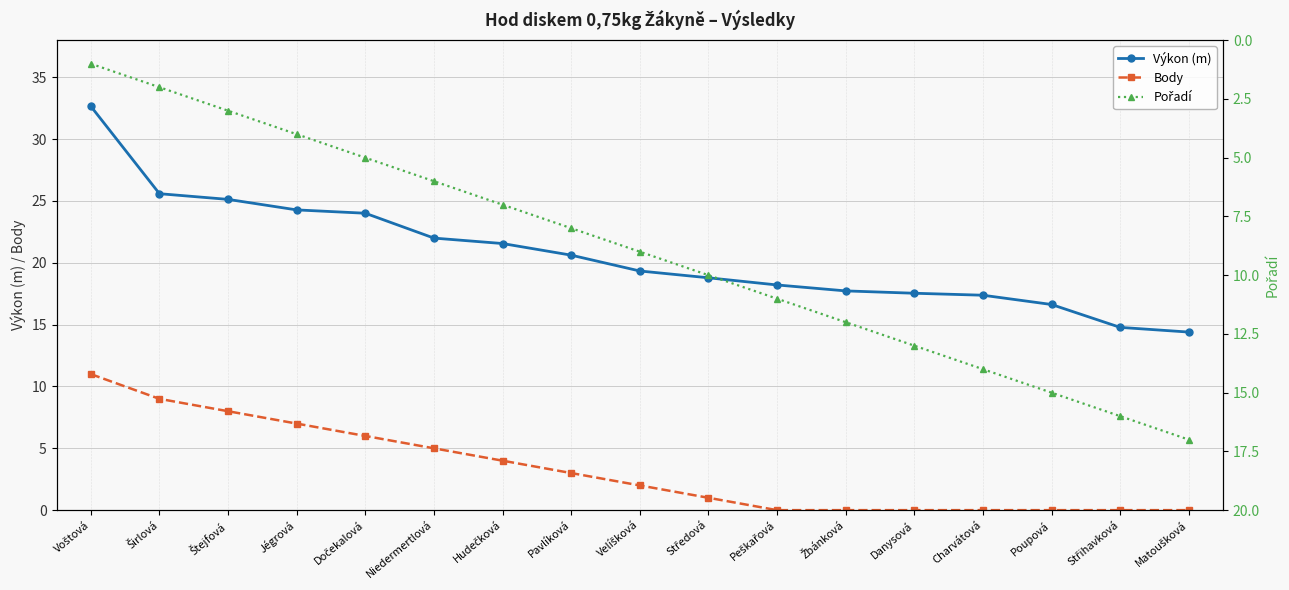

Reading right to left, transcribe all the data shown in this chart.

Výkon (m): Matoušková=14.4	Střihavková=14.8	Poupová=16.6	Charvátová=17.4	Danysová=17.5	Žbánková=17.7	Peškařová=18.2	Středová=18.8	Velíšková=19.3	Pavlíková=20.6	Hudečková=21.6	Niedermertlová=22.0	Dočekalová=24.0	Jégrová=24.3	Štejfová=25.1	Širlová=25.6	Voštová=32.7
Body: Matoušková=0.0	Střihavková=0.0	Poupová=0.0	Charvátová=0.0	Danysová=0.0	Žbánková=0.0	Peškařová=0.0	Středová=1.0	Velíšková=2.0	Pavlíková=3.0	Hudečková=4.0	Niedermertlová=5.0	Dočekalová=6.0	Jégrová=7.0	Štejfová=8.0	Širlová=9.0	Voštová=11.0
Pořadí: Matoušková=17.0	Střihavková=16.0	Poupová=15.0	Charvátová=14.0	Danysová=13.0	Žbánková=12.0	Peškařová=11.0	Středová=10.0	Velíšková=9.0	Pavlíková=8.0	Hudečková=7.0	Niedermertlová=6.0	Dočekalová=5.0	Jégrová=4.0	Štejfová=3.0	Širlová=2.0	Voštová=1.0